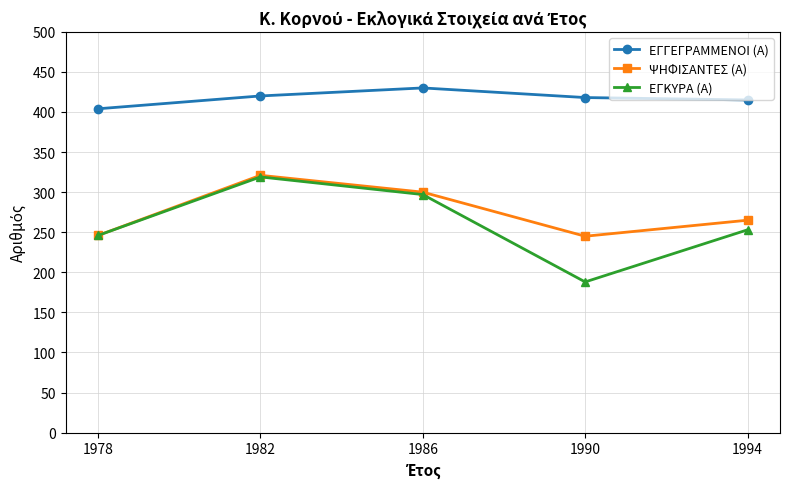

Which series changed the most between 1978 and 1994?

ΨΗΦΙΣΑΝΤΕΣ (Α)